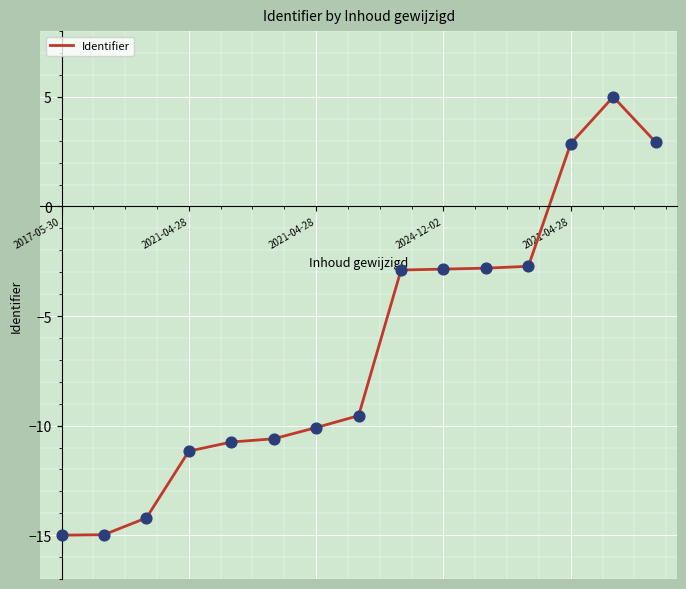

What is the difference between the maximum and minimum values?

20.0